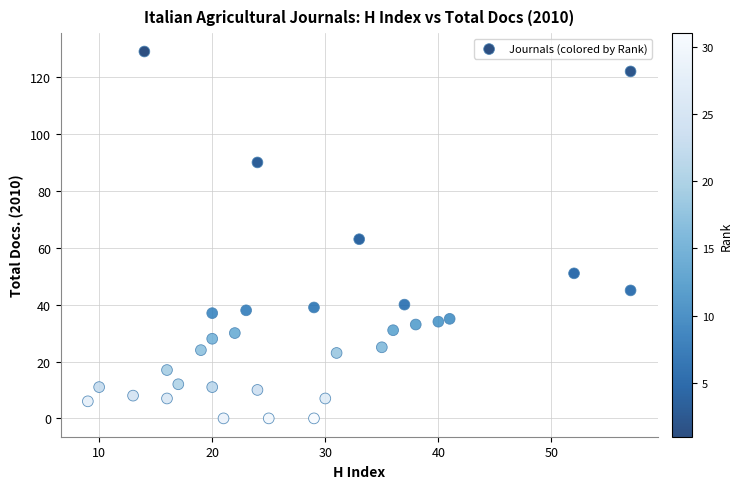

What is the range of Y values (max minus min)?

129